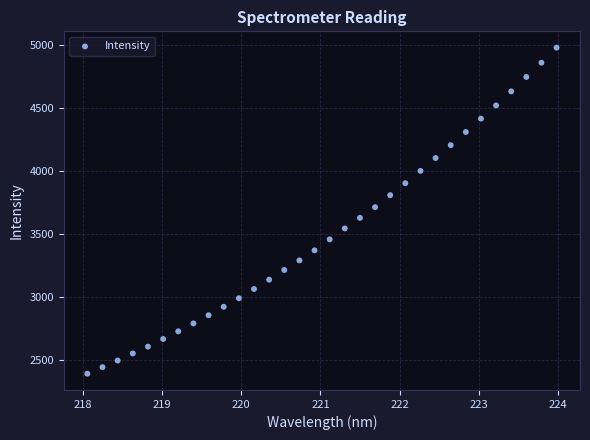

What is the range of X values (max minus min)?

5.9